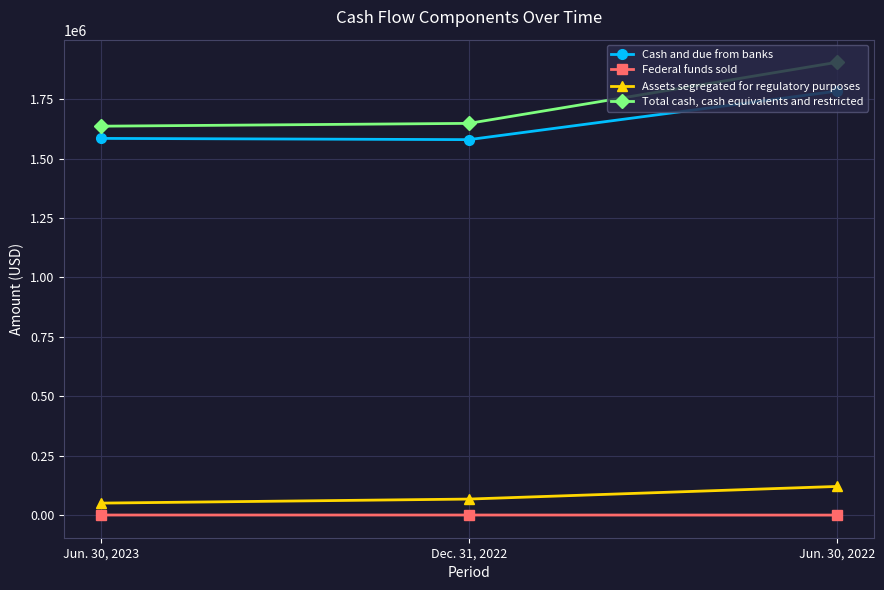

Is the value of Assets segregated for regulatory purposes at Jun. 30, 2022 greater than the value of Cash and due from banks at Dec. 31, 2022?

No